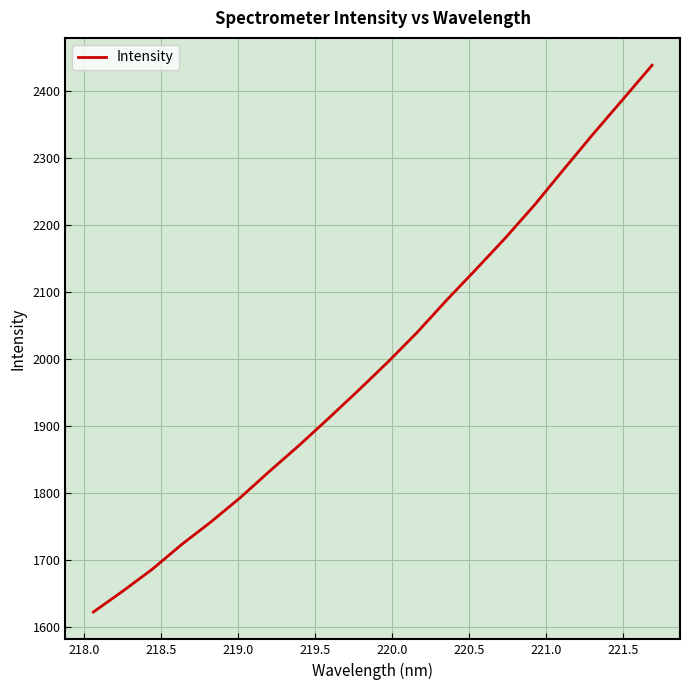

What is the minimum value shown in the chart?

1622.2